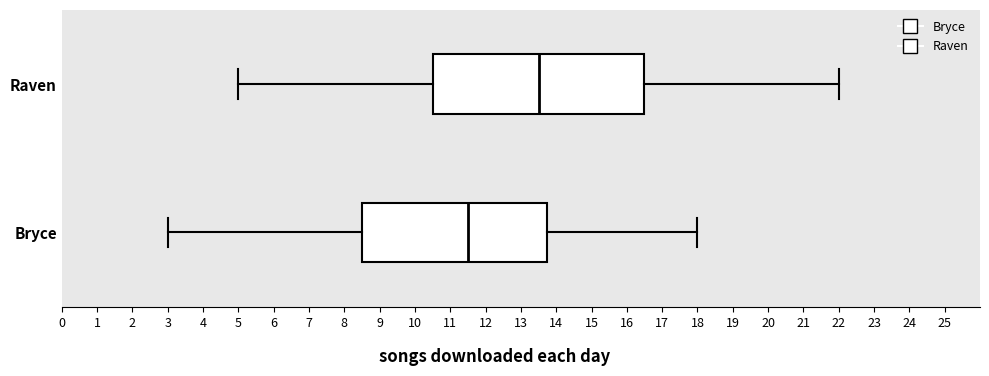

Which box has the furthest to the left median line?

Bryce